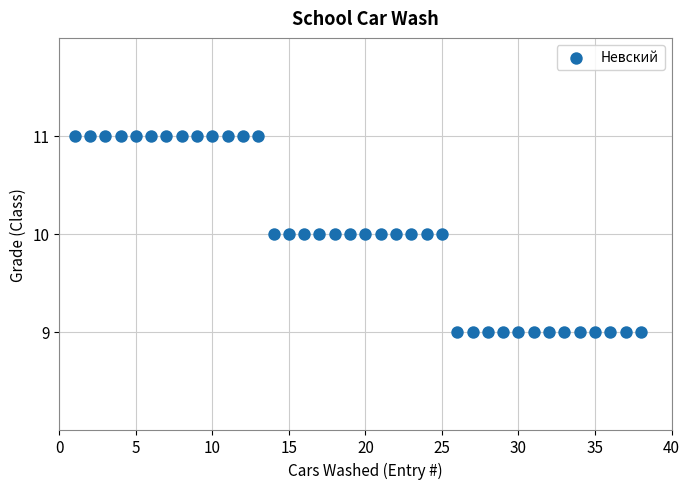

What is the range of X values (max minus min)?

37